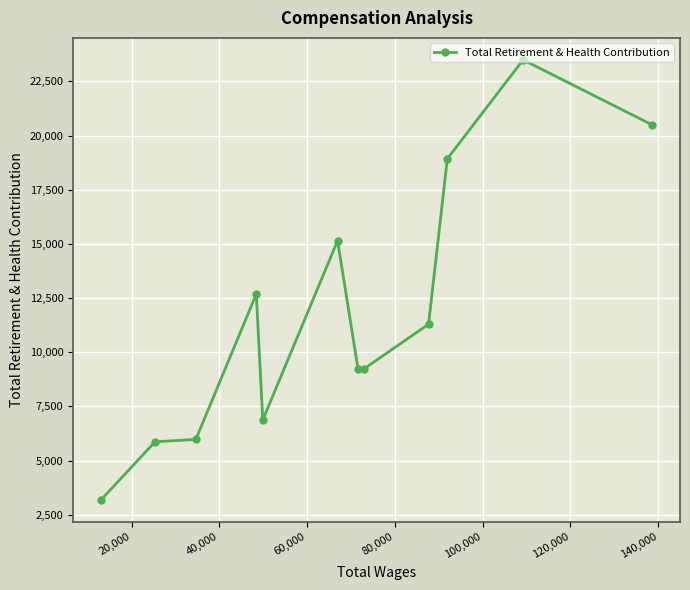

What is the value of the 6th point from the left?

15146